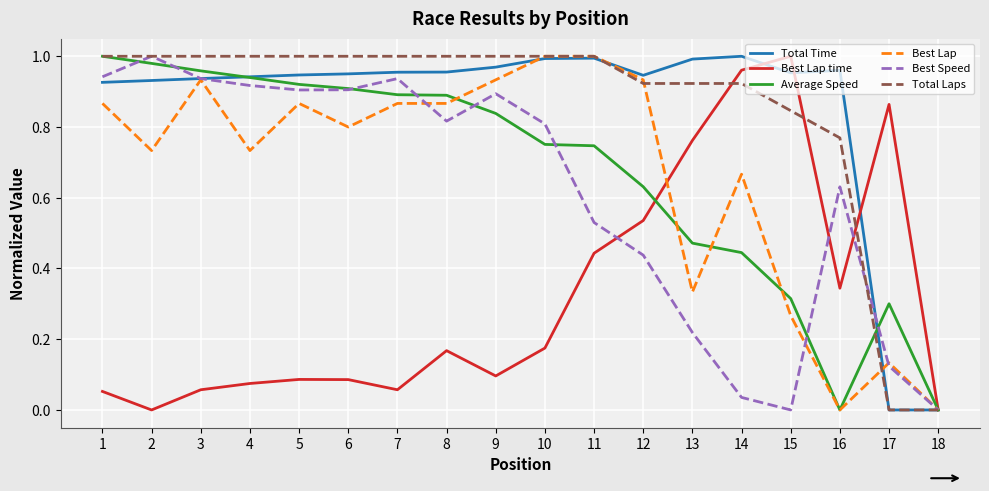

What are all the series names shown in the legend?

Total Time, Best Lap time, Average Speed, Best Lap, Best Speed, Total Laps